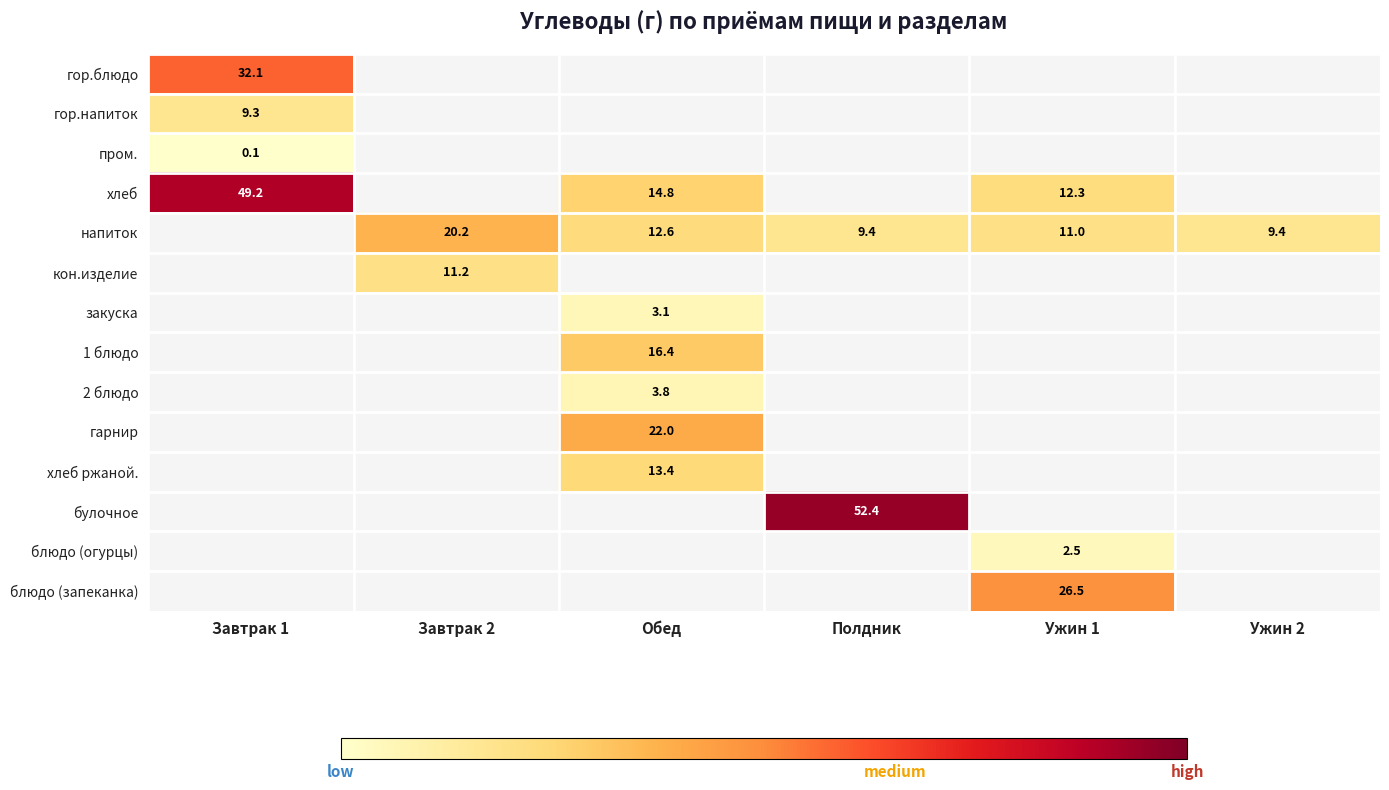

The value of хлеб at Ужин 1 is 12.3. True or false?

True